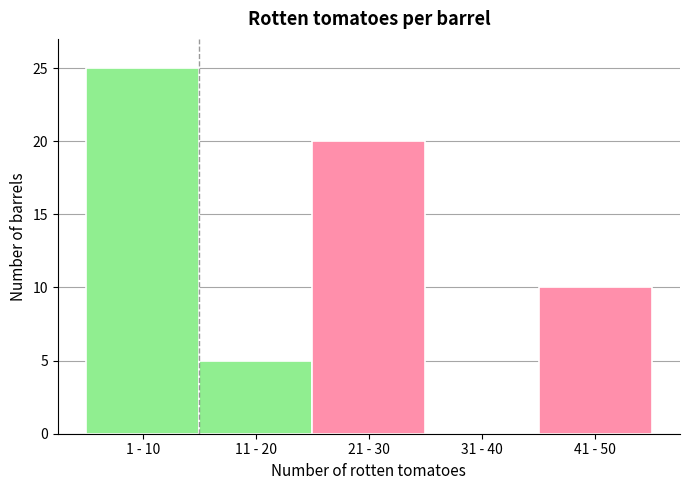

Reading right to left, list all the values displayed in this chart.

41 - 50=10	31 - 40=0	21 - 30=20	11 - 20=5	1 - 10=25